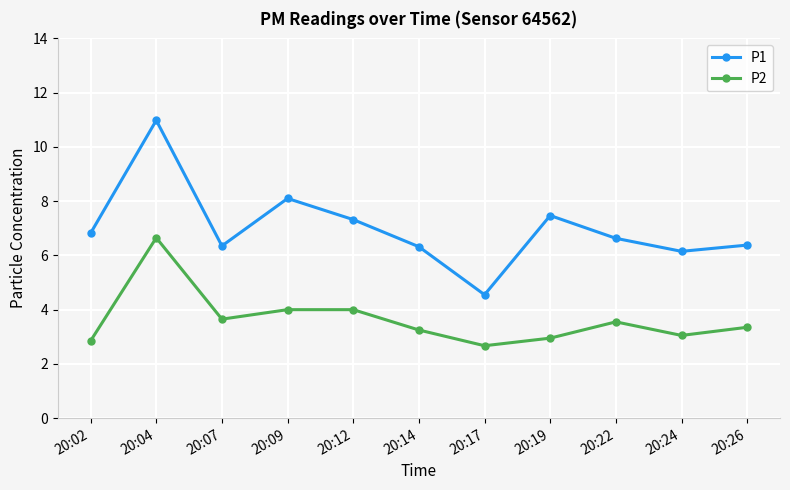

The P1 series shows 6.6 at 20:22. True or false?

True